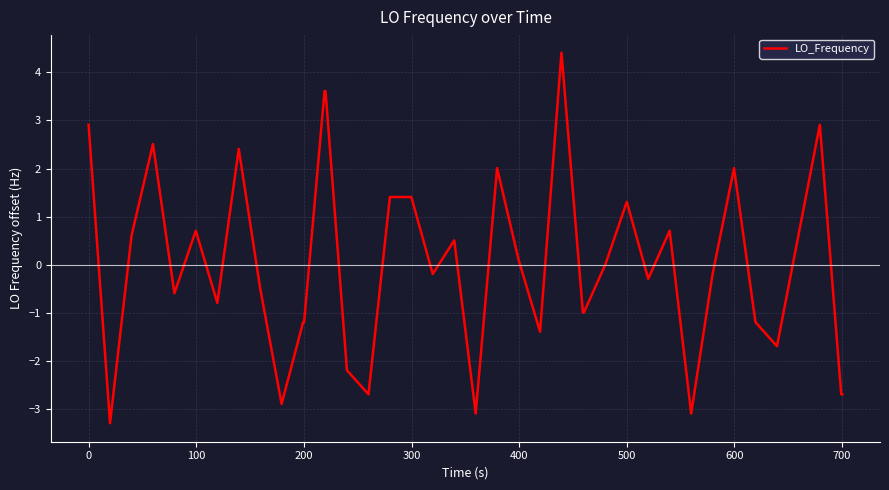

What is the greatest value displayed?

4.4